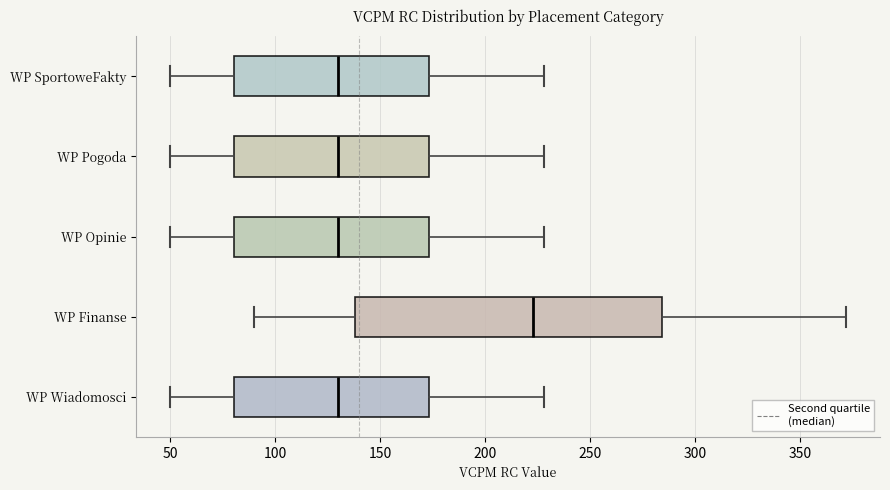

Where does the right whisker of the box for WP SportoweFakty end on the x-axis? The values are not printed on the chart, so give them approximately, as read against the axis.

230